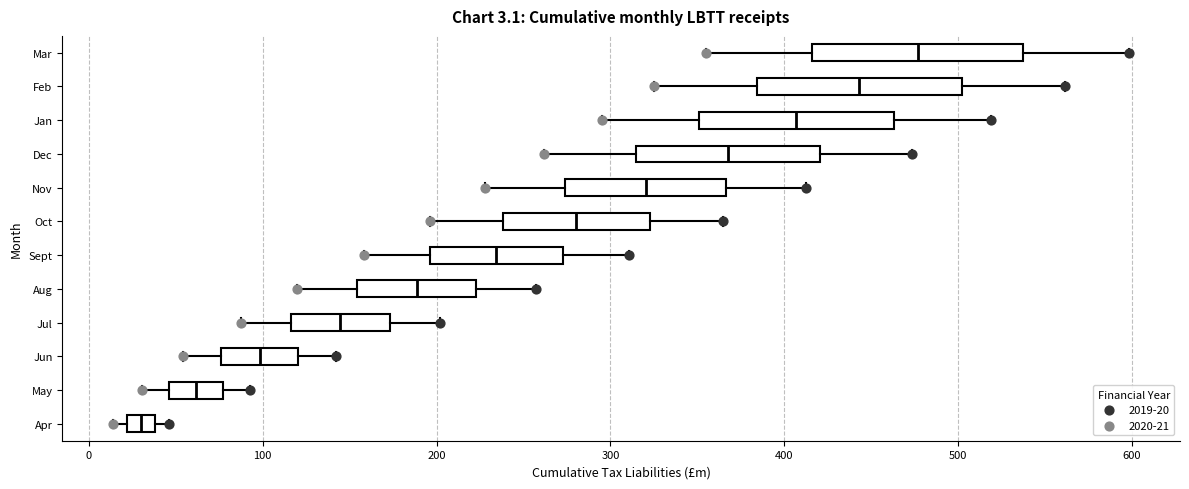

Which box's median line is the furthest to the right?

Mar